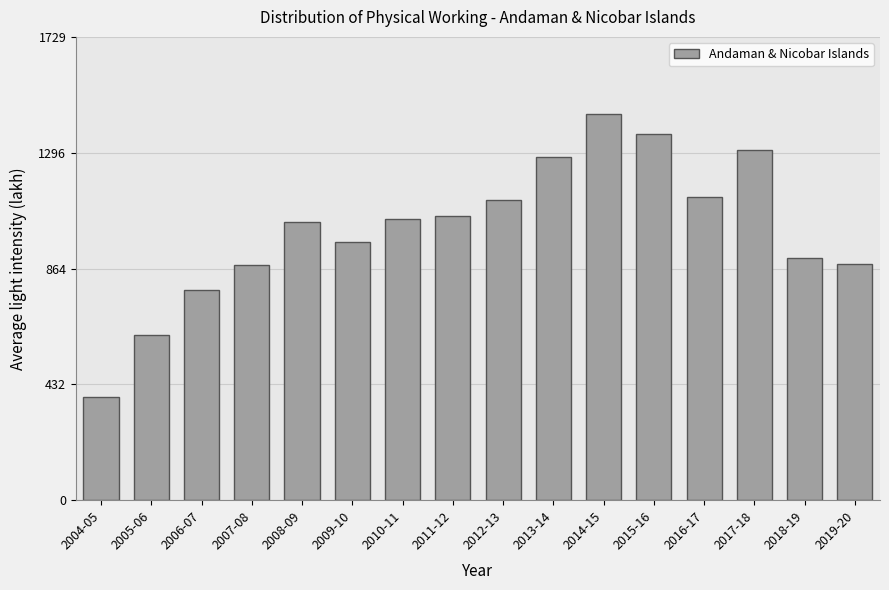

What is the label of the 3rd bar from the right?

2017-18